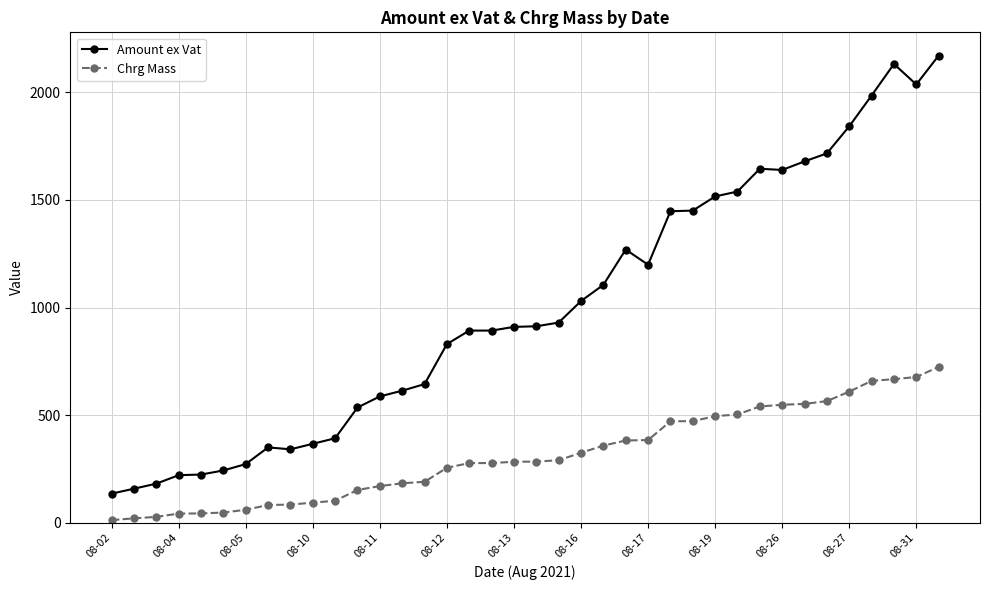

What is the sum of all Amount ex Vat values?

38035.2